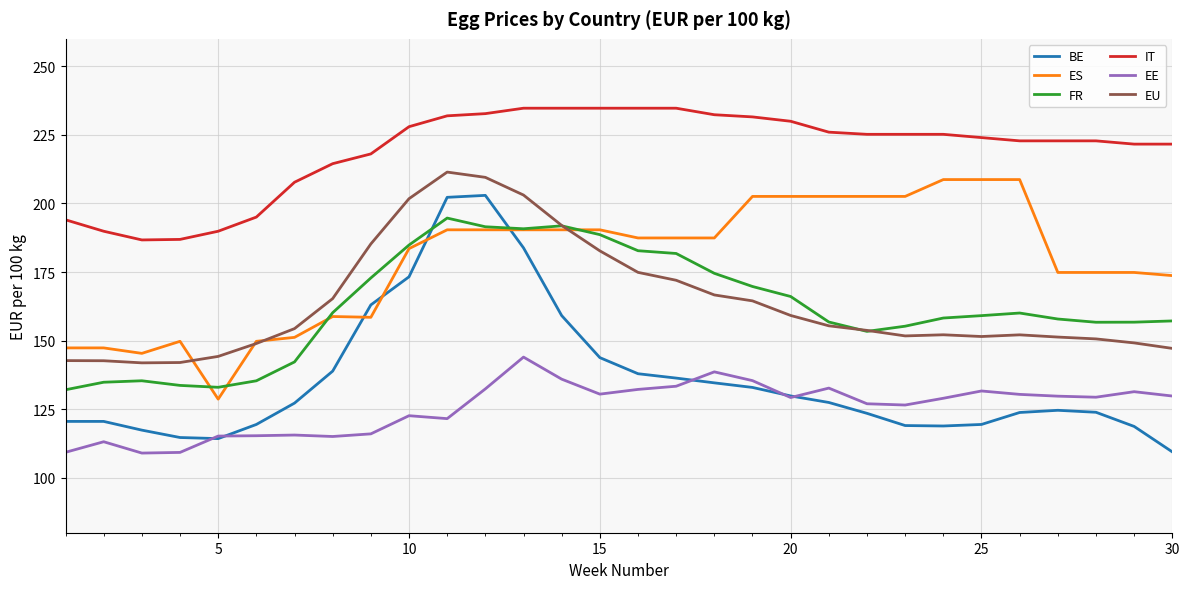

What is the maximum value for EU?

211.4